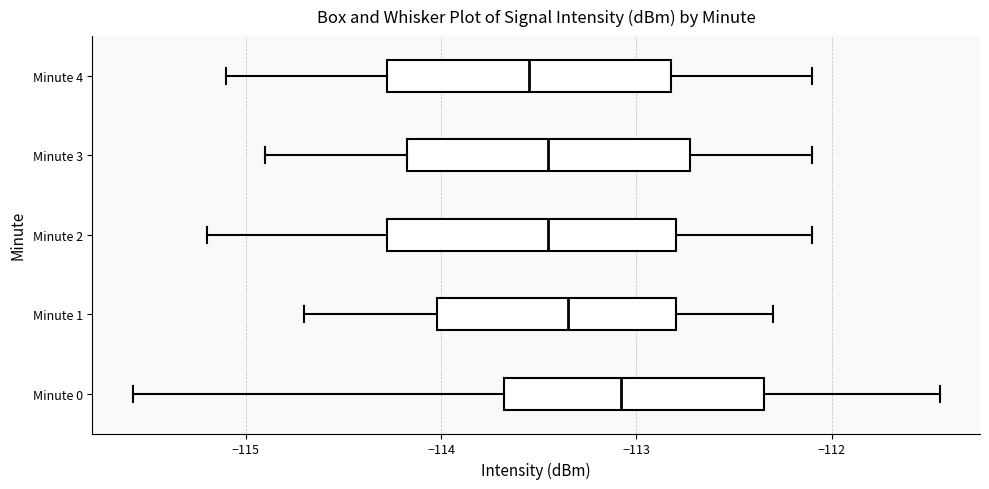

Reading bottom to top, transcribe this box plot: for each box, give where its median line is, the range the box spans, and where its two whiskers end, as read against the x-axis. The values are not printed on the chart, so give them approximately, as read against the axis.

Minute 0: median -113.1, box -113.7 to -112.3, whiskers -115.6 to -111.4
Minute 1: median -113.4, box -114.0 to -112.8, whiskers -114.7 to -112.3
Minute 2: median -113.4, box -114.3 to -112.8, whiskers -115.2 to -112.1
Minute 3: median -113.4, box -114.2 to -112.7, whiskers -114.9 to -112.1
Minute 4: median -113.5, box -114.3 to -112.8, whiskers -115.1 to -112.1